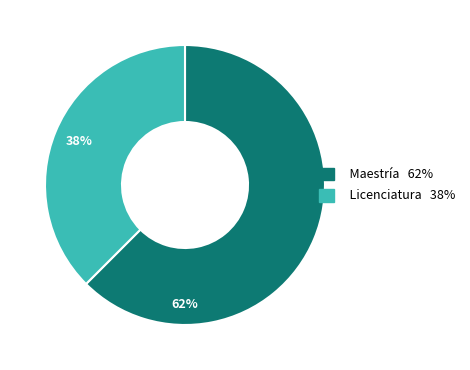

To the nearest percent, what portion does Licenciatura represent?

38%